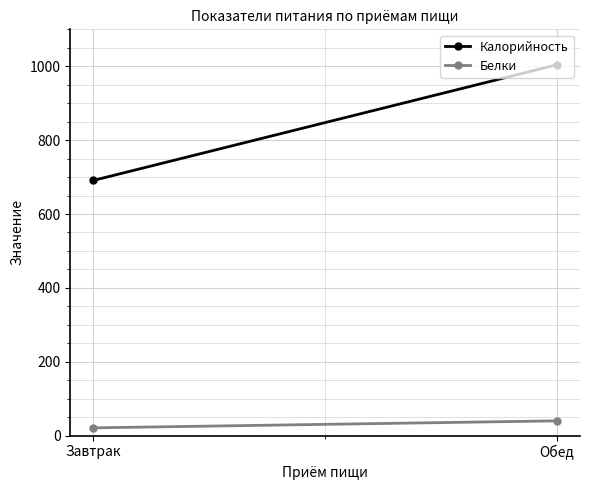

Read the Белки value at Завтрак.

21